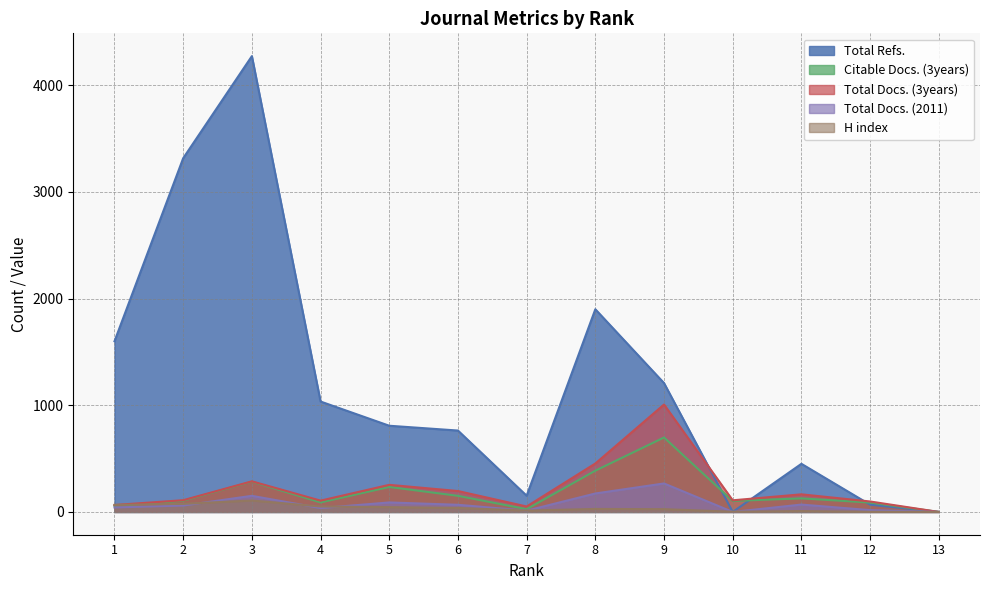

At which category does Citable Docs. (3years) reach its first local valley?

4